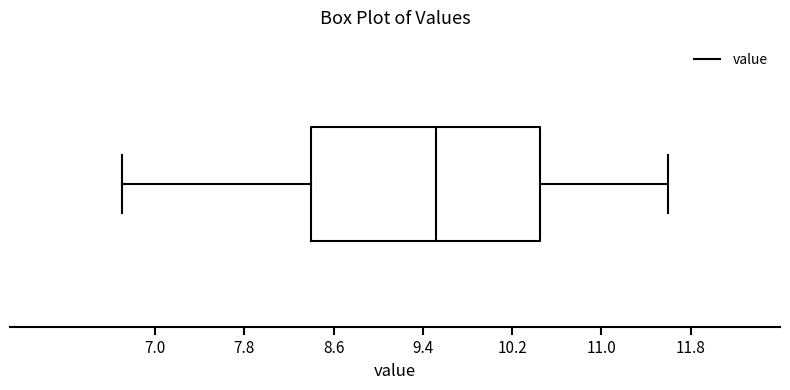

Where is the right edge of the box on the x-axis? The values are not printed on the chart, so give them approximately, as read against the axis.

10.4